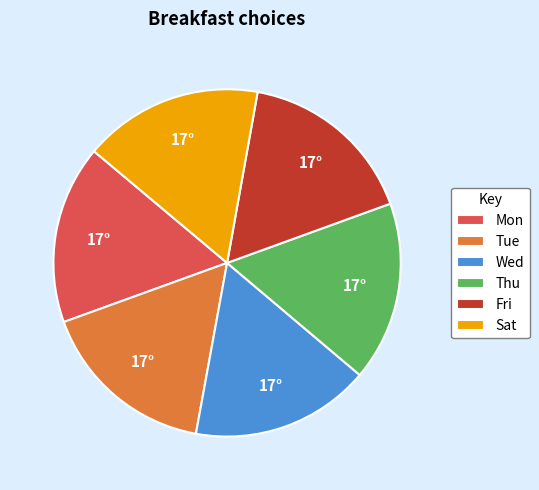

What is the ratio of the value at Fri to the value at Mon?

1.0